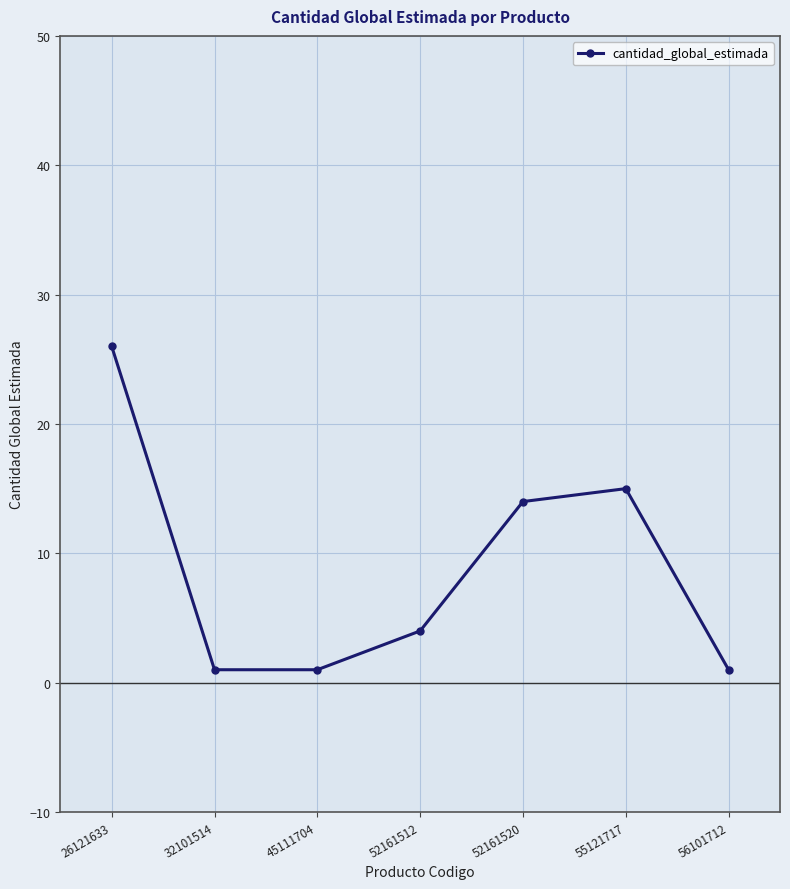

The value at 55121717 is 10. True or false?

False